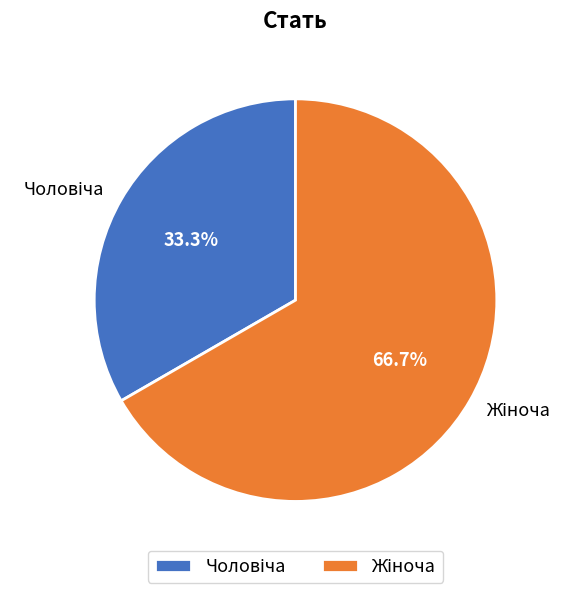

Is there a majority slice in this chart?

Yes